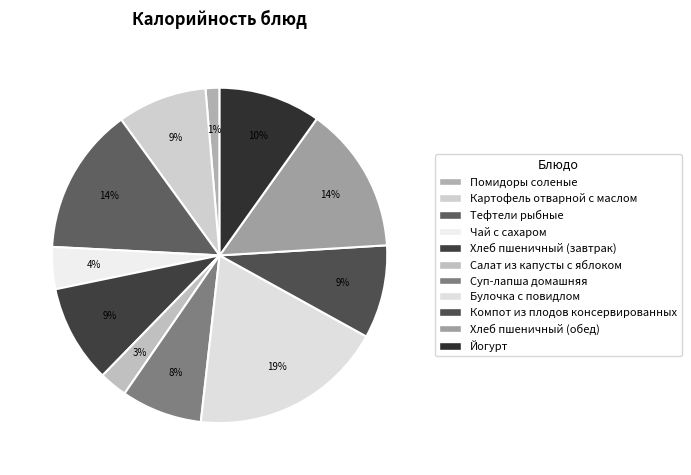

How much of the chart is everything except Булочка с повидлом?

81.2%